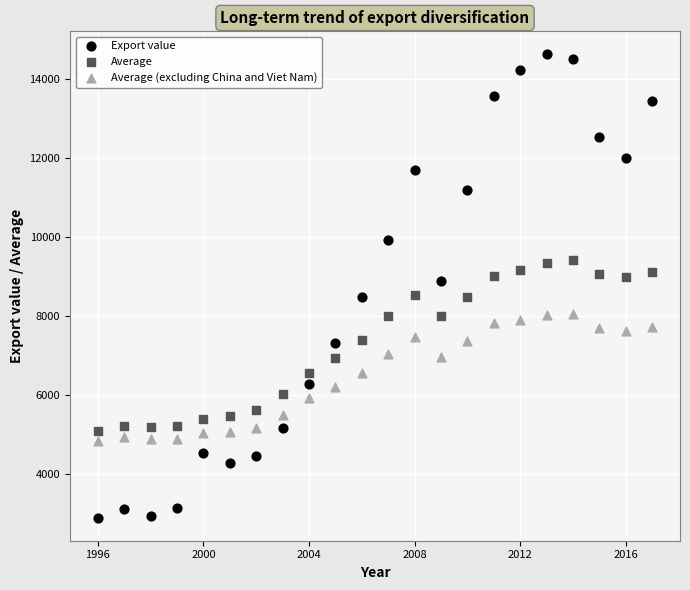

What are all the series names shown in the legend?

Export value, Average, Average (excluding China and Viet Nam)